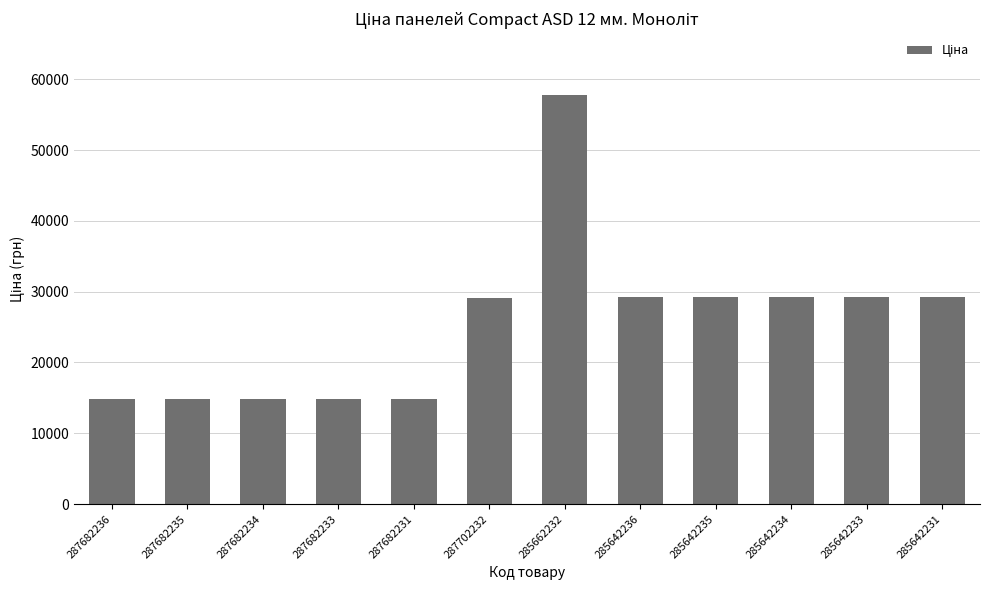

What is the difference between the maximum and minimum values?

43025.4